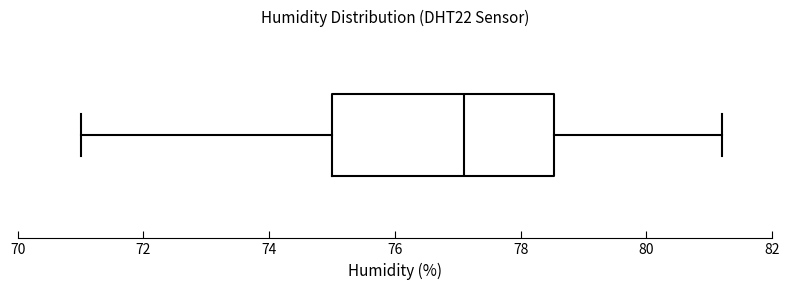

Where is the left edge of the box on the x-axis? The values are not printed on the chart, so give them approximately, as read against the axis.

75.0